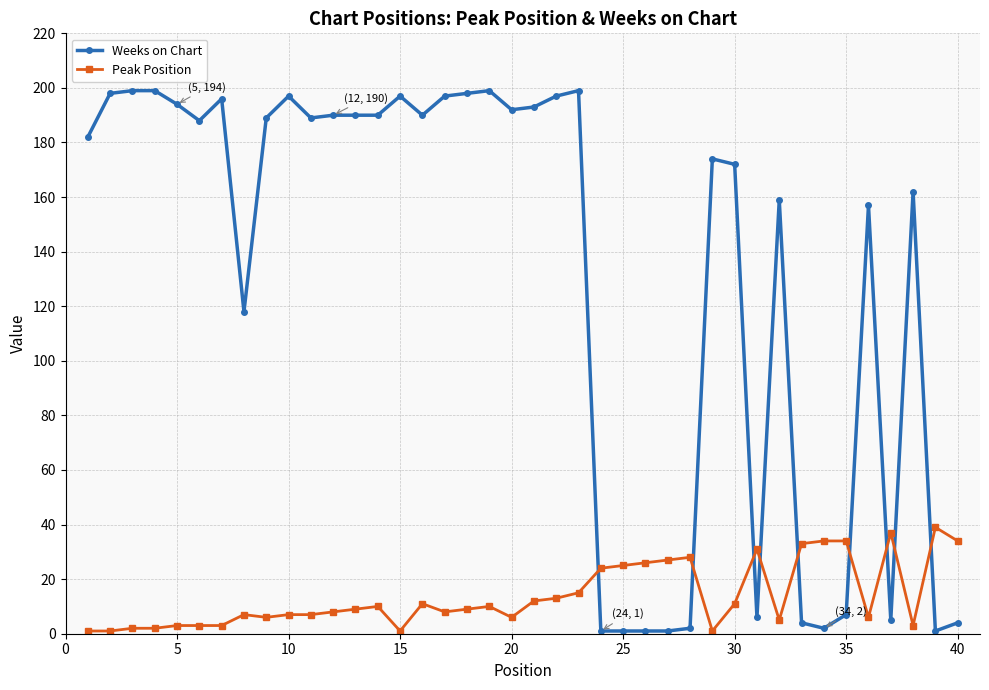

True or false: Weeks on Chart and Peak Position cross at least once.

True